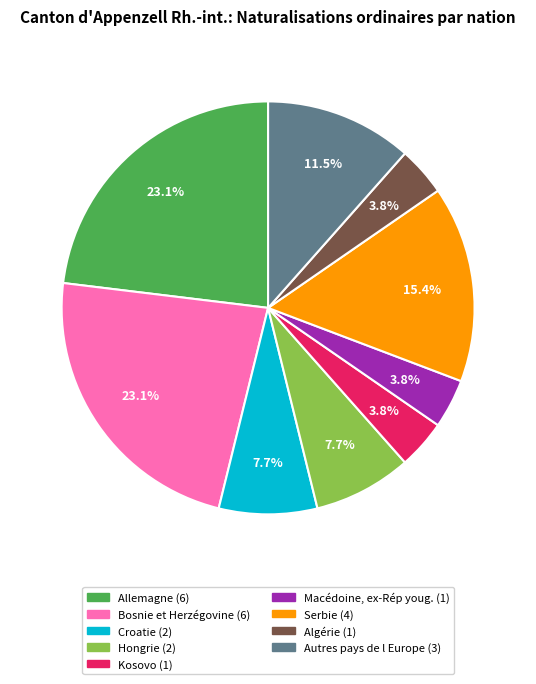

Is there a majority slice in this chart?

No